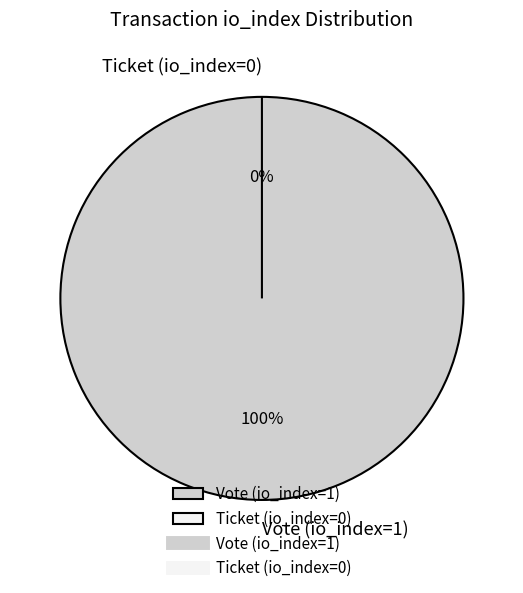

Is it true that Ticket (io_index=0) is 0% of the pie?

True